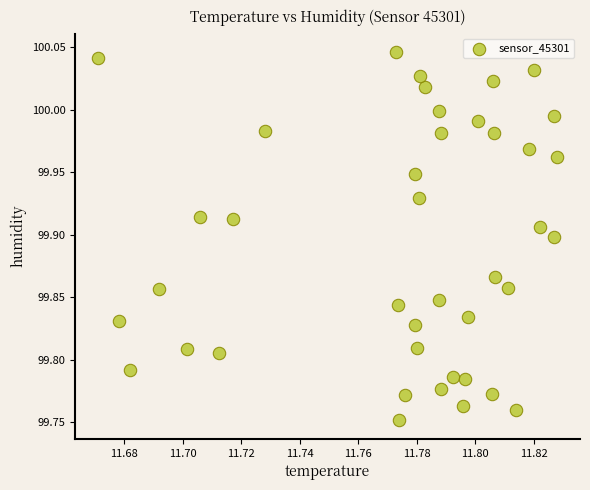

What is the range of Y values (max minus min)?

0.3